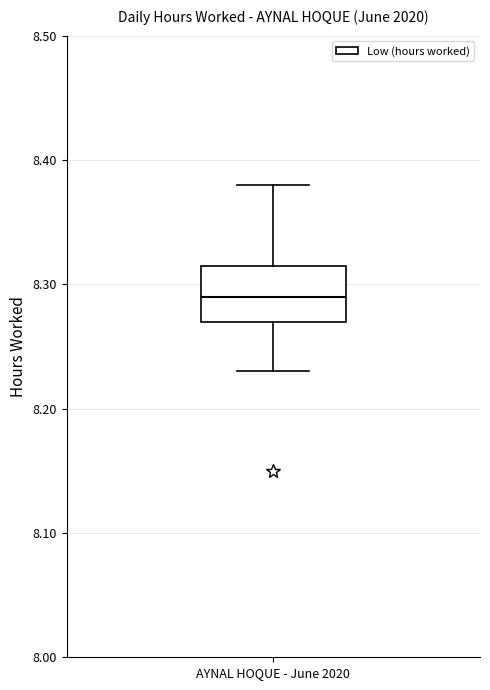

Transcribe this box plot: give where the median line is, the range the box spans, and where the two whiskers end, as read against the y-axis. The values are not printed on the chart, so give them approximately, as read against the axis.

median 8.29, box 8.27 to 8.32, whiskers 8.23 to 8.38